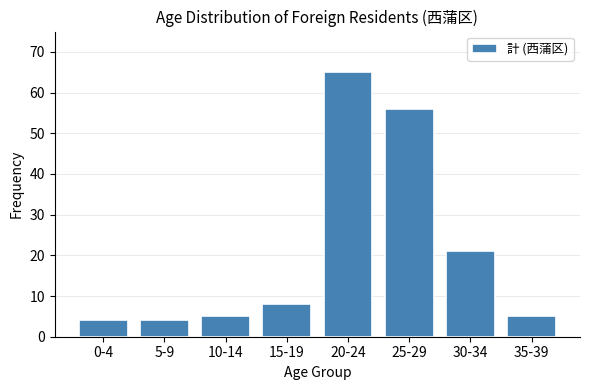

Reading right to left, list all the values displayed in this chart.

5	21	56	65	8	5	4	4